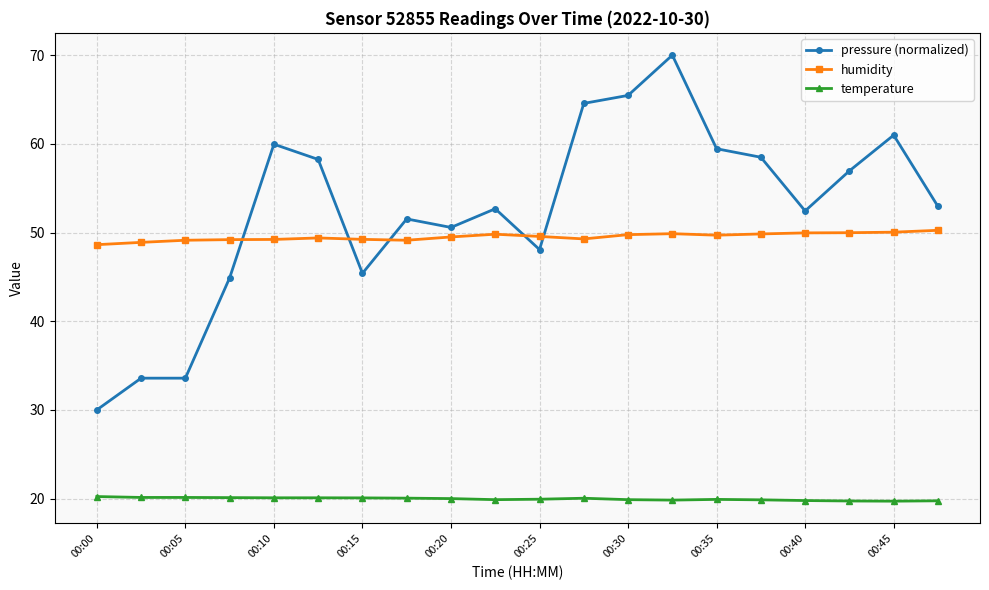

Rank the series by their maximum value, from highest to lowest.

pressure (normalized), humidity, temperature